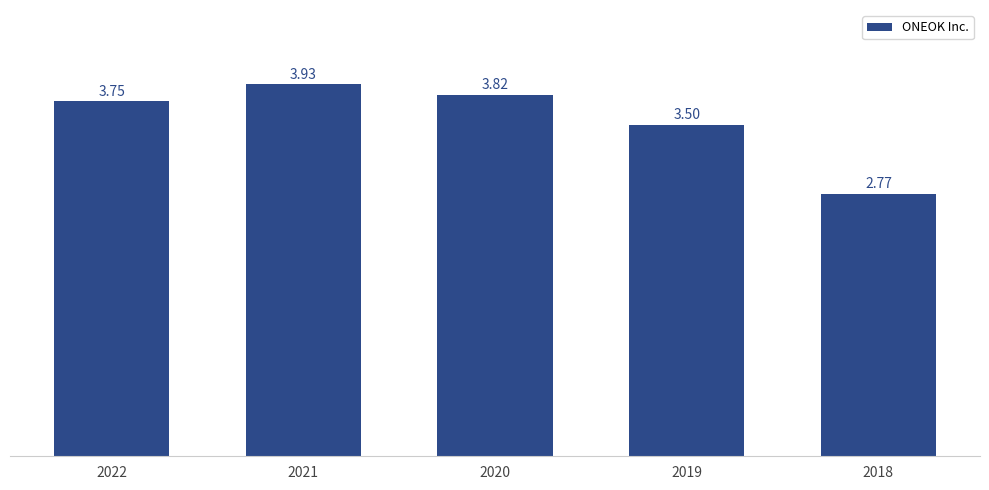

Are the bars horizontal?

No